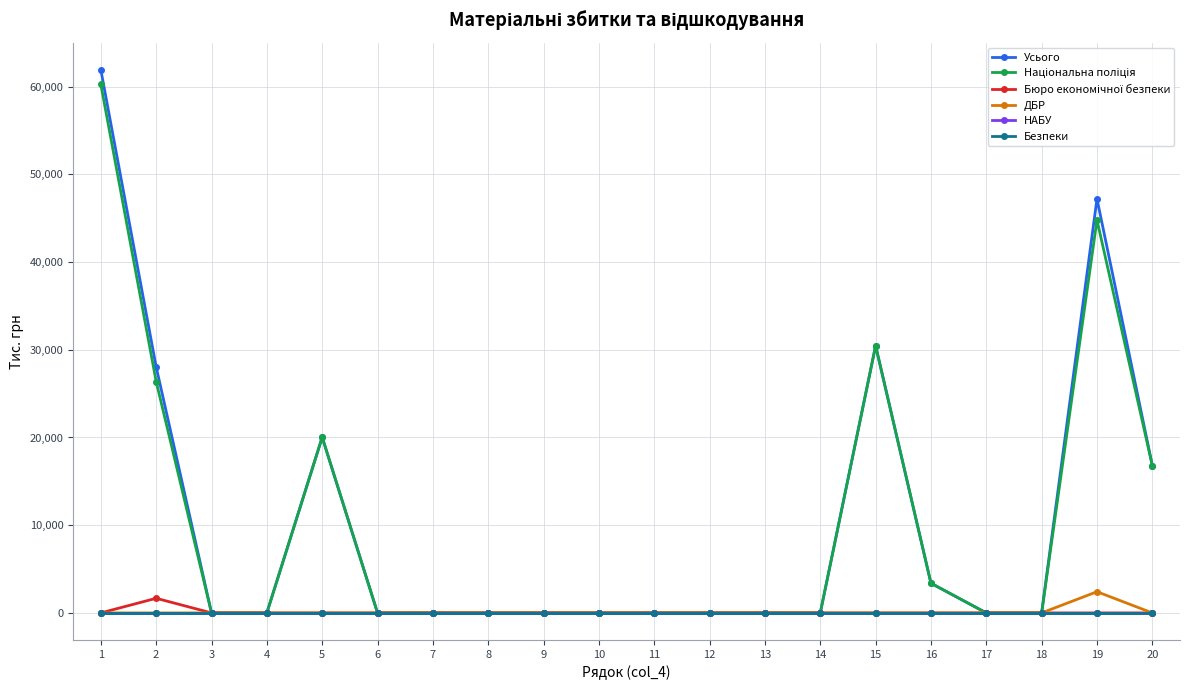

What is the greatest value displayed?

61914.8